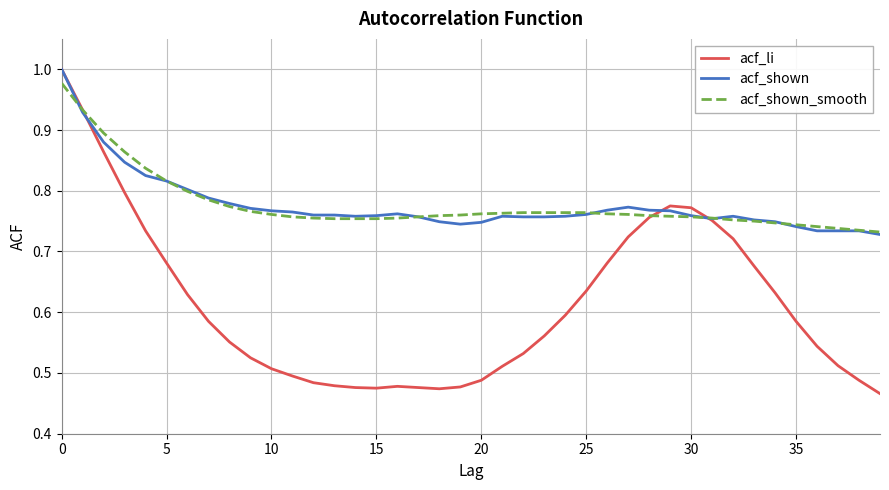

What are all the series names shown in the legend?

acf_li, acf_shown, acf_shown_smooth